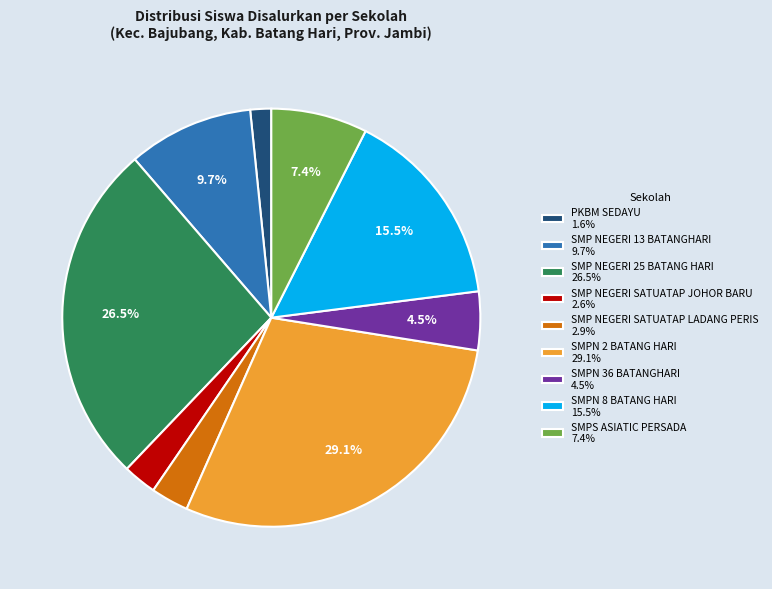

How many segments does this pie chart have?

9